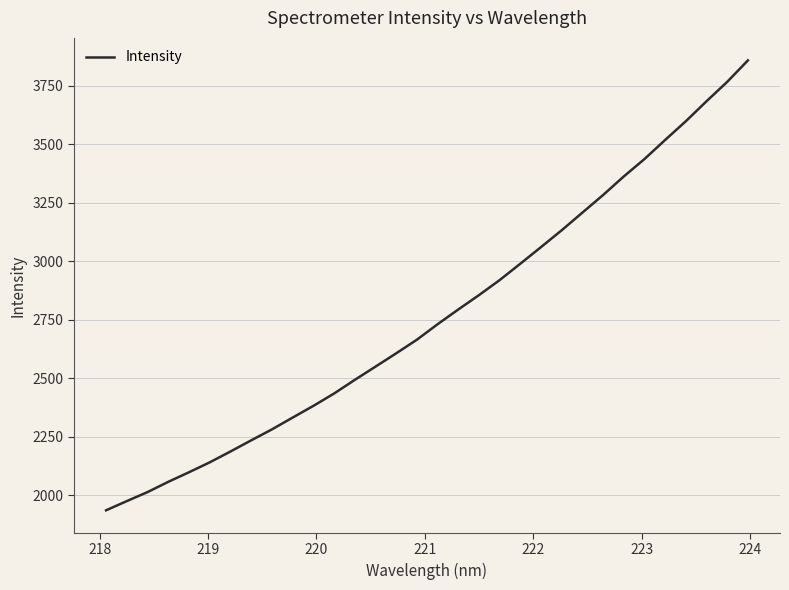

What is the difference between the maximum and minimum values?

1921.9